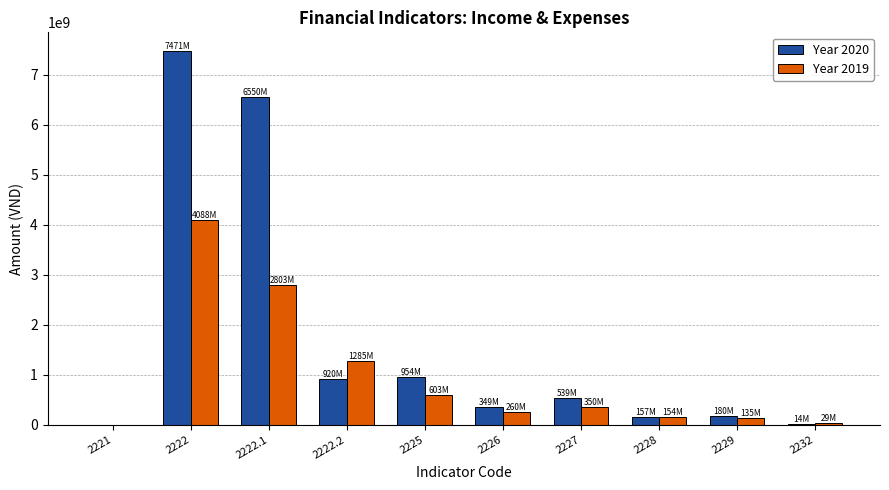

Which series has the largest total across all categories?

Year 2020